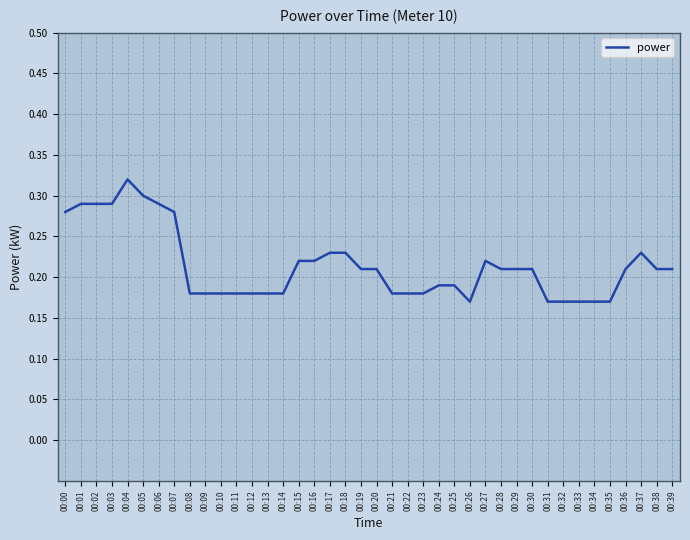

Which category has the highest value across all series?

00:04